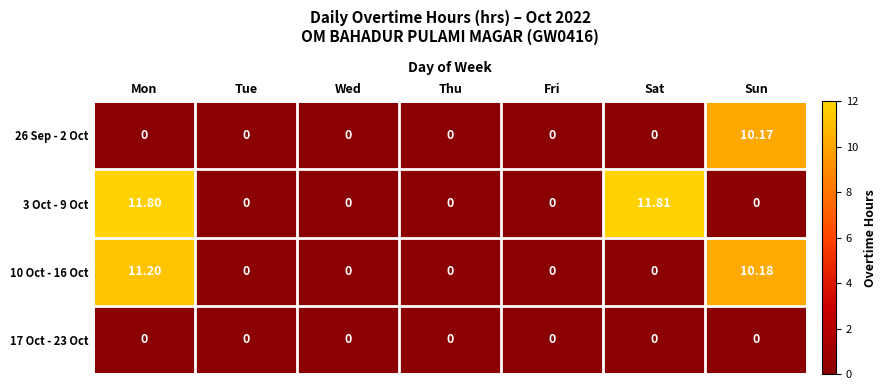

At which category does the chart reach its peak across all series?

Sat